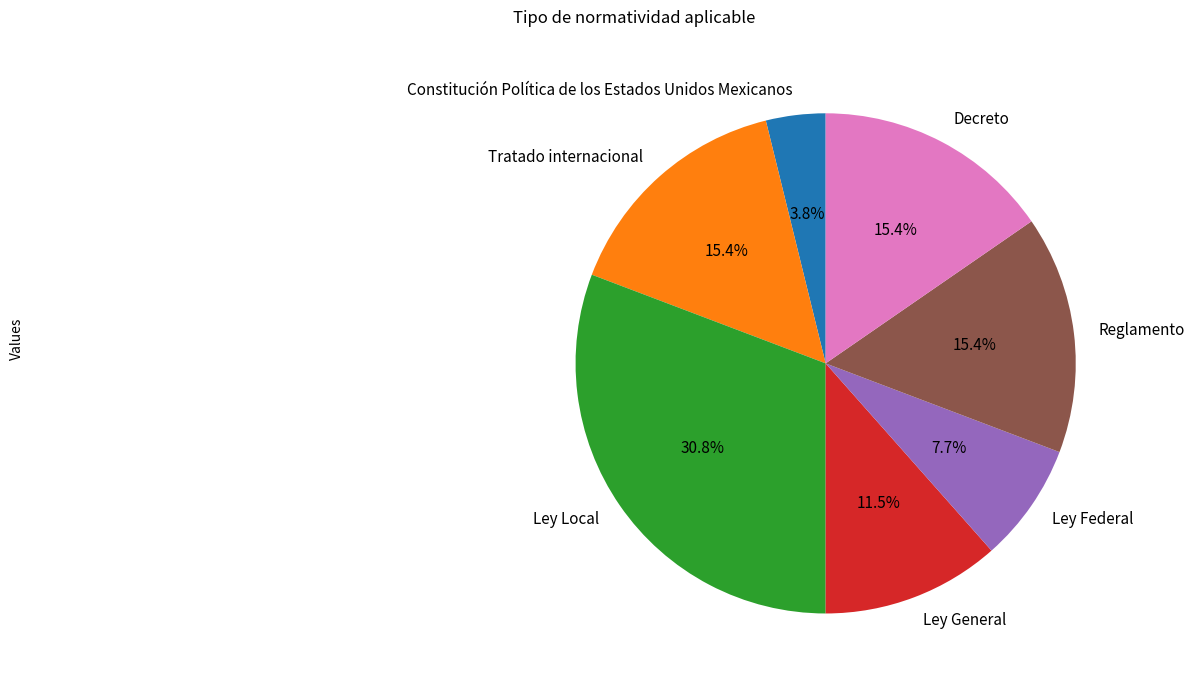

Do Tratado internacional and Decreto together represent more than half of the pie?

No